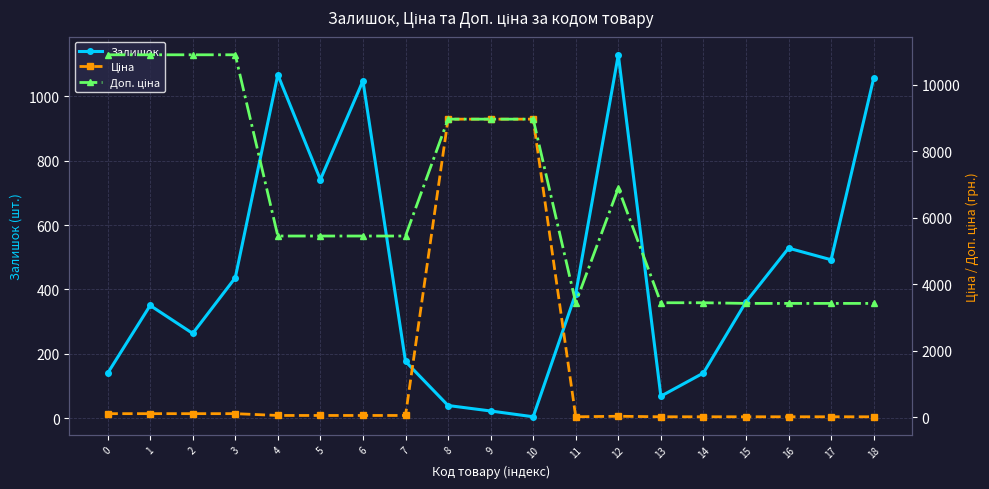

True or false: Ціна and Залишок cross at least once.

True